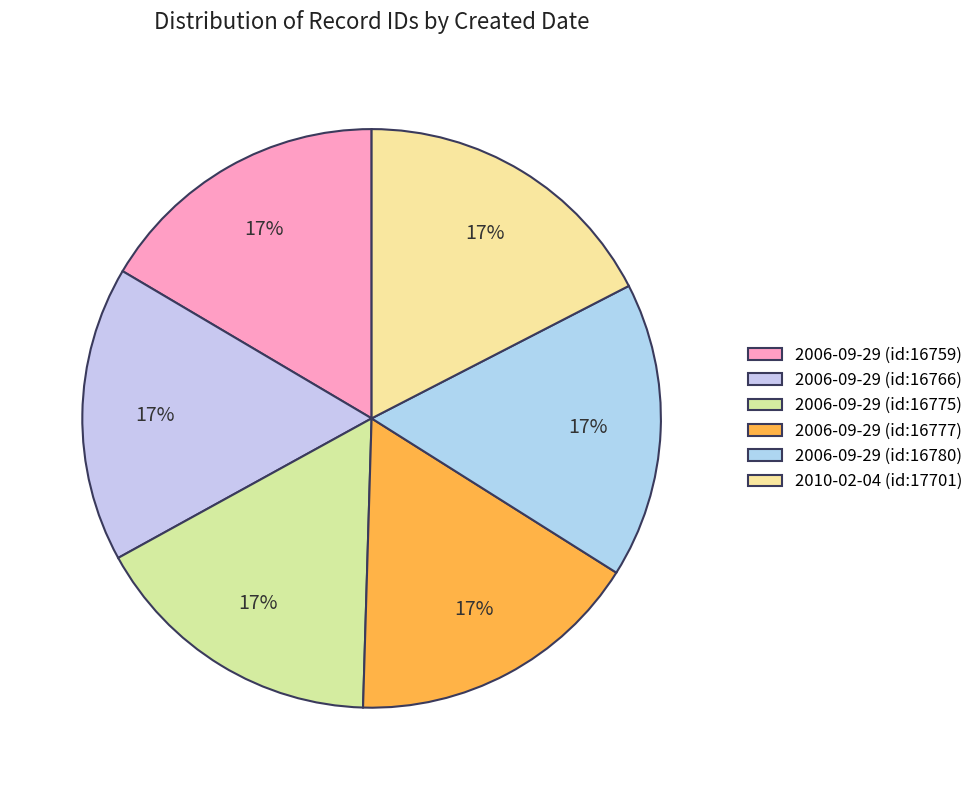

To the nearest percent, what portion does 2006-09-29 (id:16759) represent?

17%